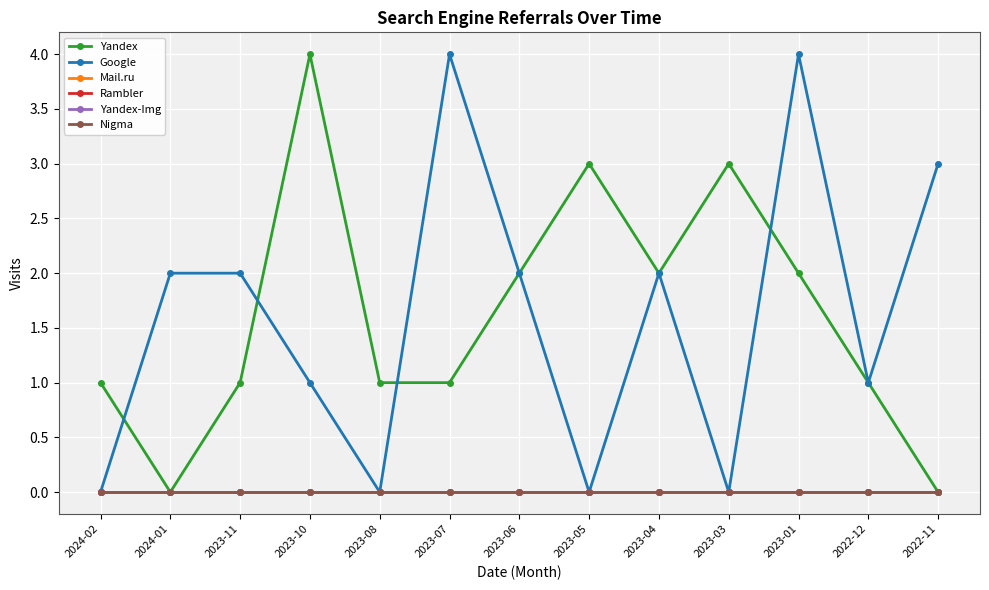

Is this an area chart (filled region under the line)?

No